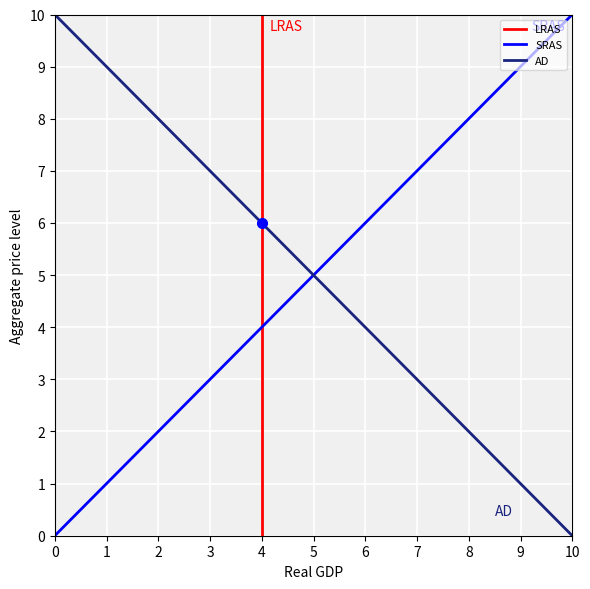

What is the sum of all LRAS values?

1